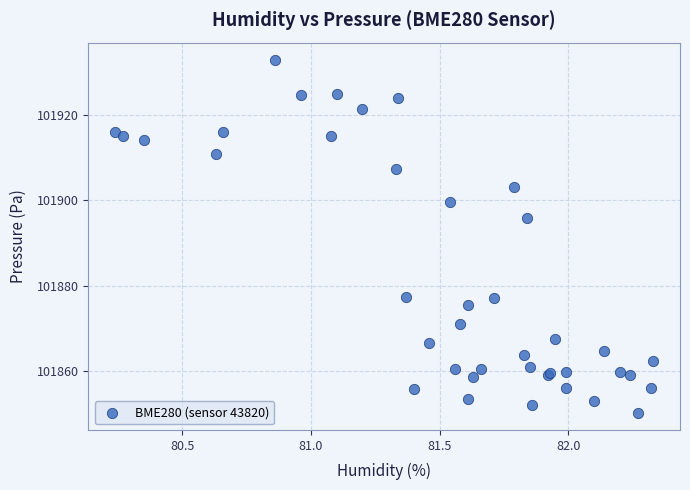

What Y value in the scatter plot is closest to 101891?

101895.9